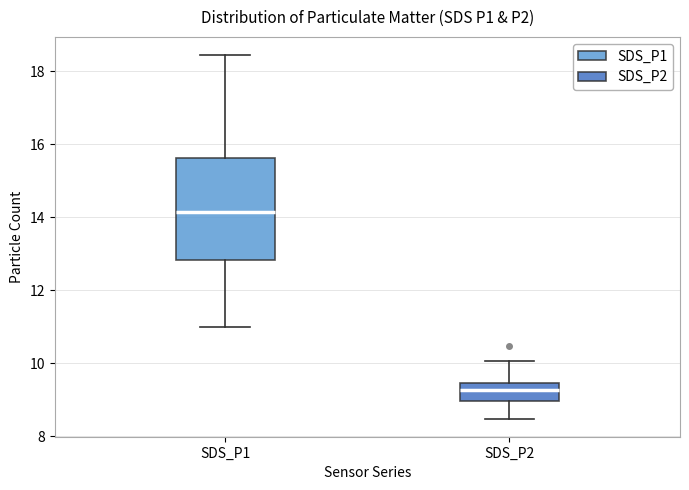

Reading left to right, transcribe this box plot: for each box, give where its median line is, the range the box spans, and where its two whiskers end, as read against the y-axis. The values are not printed on the chart, so give them approximately, as read against the axis.

SDS_P1: median 14.2, box 12.8 to 15.6, whiskers 11.0 to 18.4
SDS_P2: median 9.2, box 9.0 to 9.4, whiskers 8.4 to 10.0